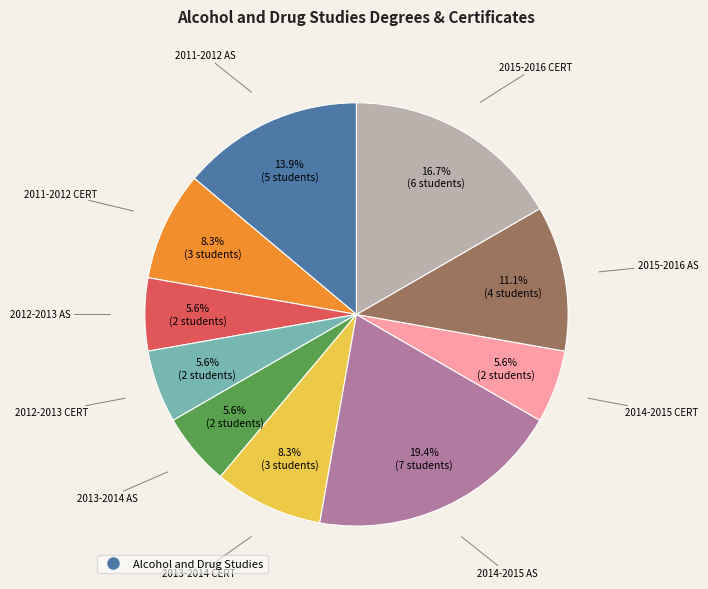

Does any single category account for the majority?

No